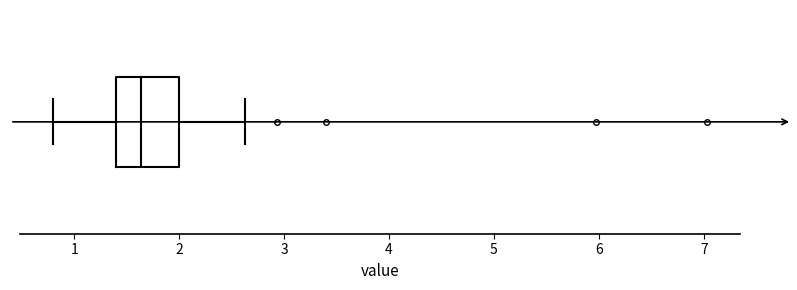

Read this box plot against the x-axis: the position of the median line, the range covered by the box, and the ends of both whiskers. The values are not printed on the chart, so give them approximately, as read against the axis.

median 1.6, box 1.4 to 2.0, whiskers 0.8 to 2.6